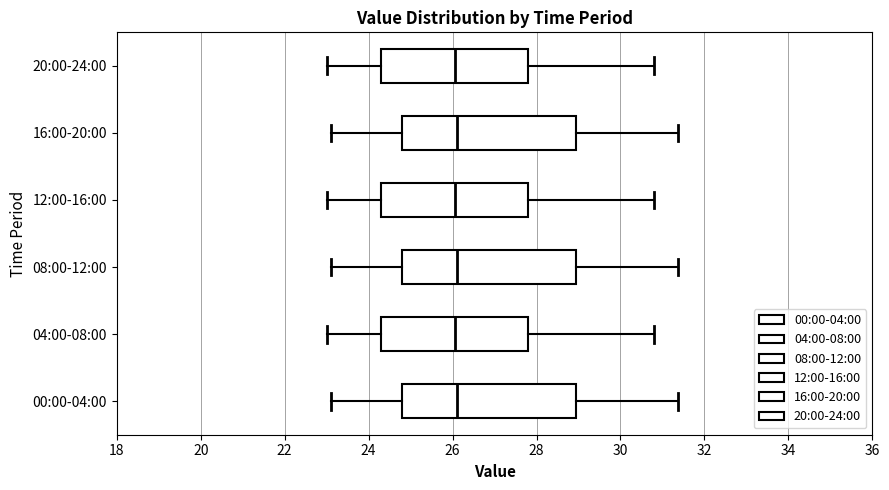

Reading bottom to top, read every box against the x-axis: the position of its median line, the range the box covers, and the ends of its whiskers. The values are not printed on the chart, so give them approximately, as read against the axis.

00:00-04:00: median 26.2, box 24.8 to 29.0, whiskers 23.2 to 31.4
04:00-08:00: median 26.0, box 24.2 to 27.8, whiskers 23.0 to 30.8
08:00-12:00: median 26.2, box 24.8 to 29.0, whiskers 23.2 to 31.4
12:00-16:00: median 26.0, box 24.2 to 27.8, whiskers 23.0 to 30.8
16:00-20:00: median 26.2, box 24.8 to 29.0, whiskers 23.2 to 31.4
20:00-24:00: median 26.0, box 24.2 to 27.8, whiskers 23.0 to 30.8